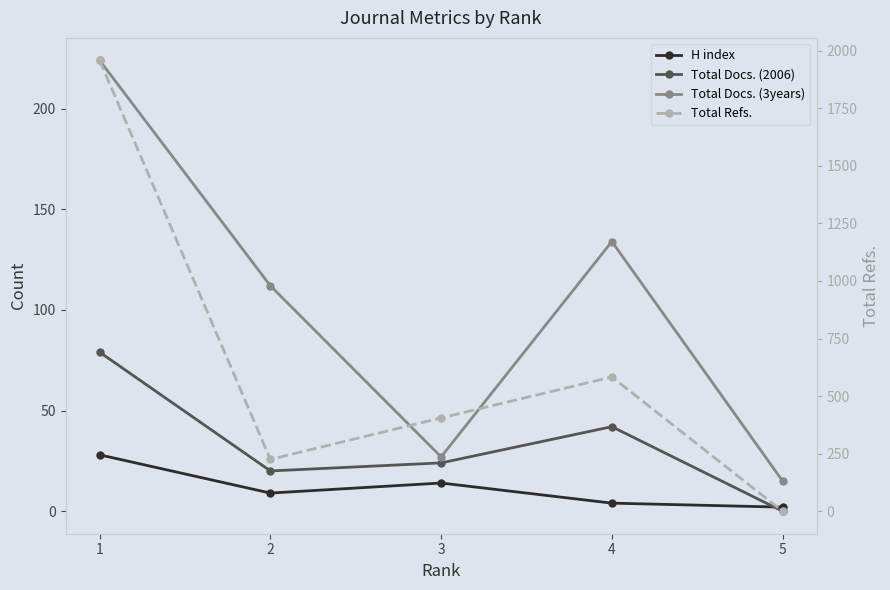

Reading left to right, extract all data points from this chart.

H index: 28	9	14	4	2
Total Docs. (2006): 79	20	24	42	0
Total Docs. (3years): 224	112	27	134	15
Total Refs.: 1958	225	405	583	0